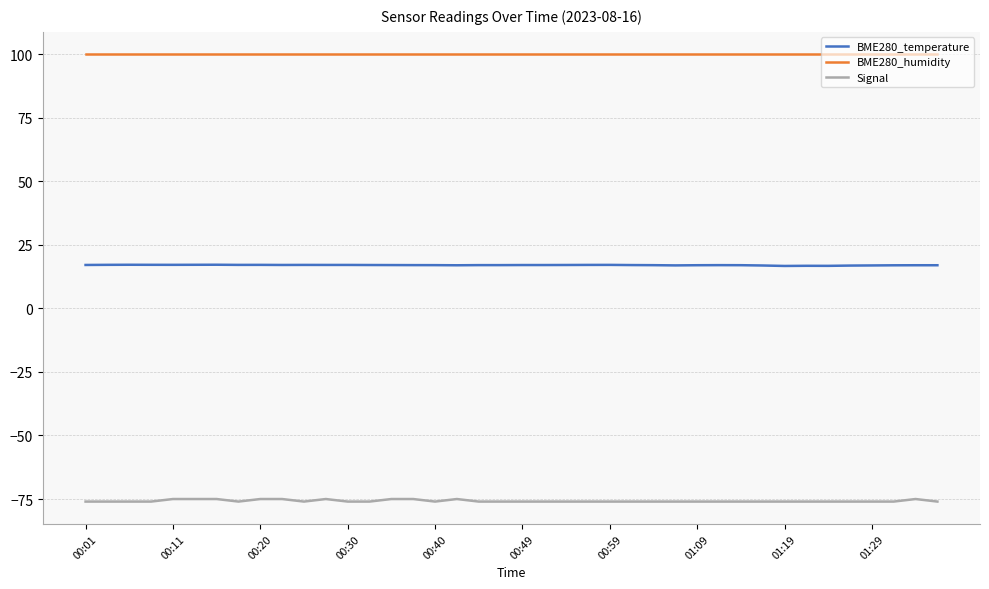

Which series has the largest range (max minus min)?

Signal